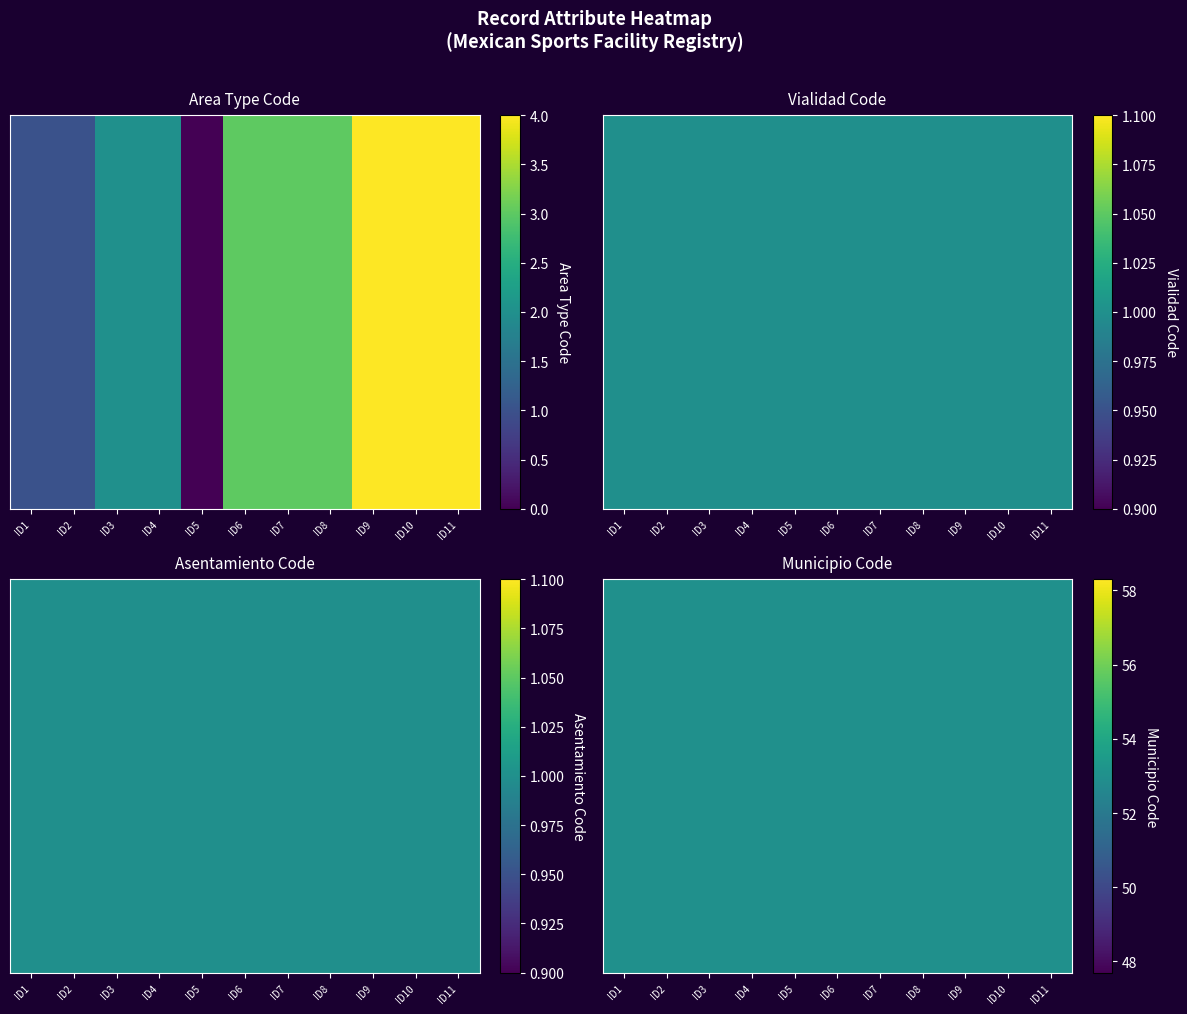

Reading left to right, extract all data points from this chart.

Denominacion del area: 0=1	1=1	2=2	3=2	4=0	5=3	6=3	7=3	8=4	9=4	10=4
Tipo de vialidad: 0=1	1=1	2=1	3=1	4=1	5=1	6=1	7=1	8=1	9=1	10=1
Tipo de asentamiento: 0=1	1=1	2=1	3=1	4=1	5=1	6=1	7=1	8=1	9=1	10=1
Clave municipio: 0=53	1=53	2=53	3=53	4=53	5=53	6=53	7=53	8=53	9=53	10=53